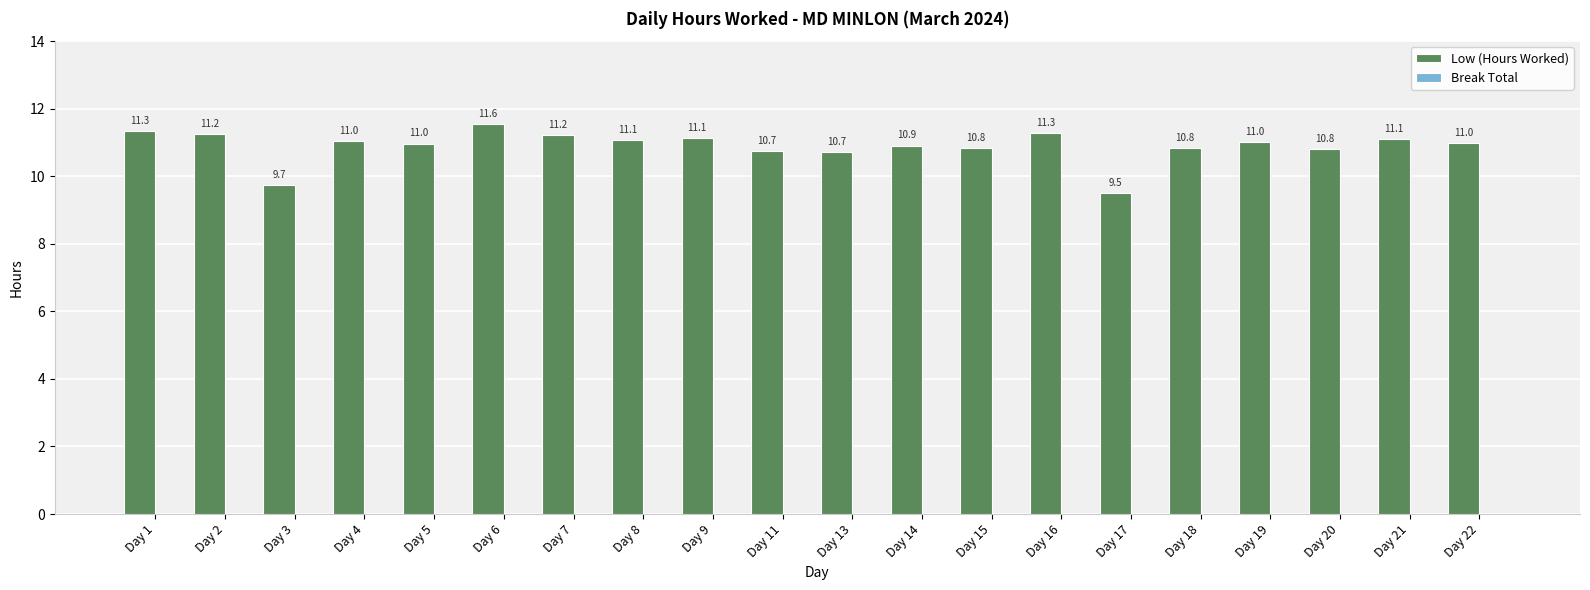

Approximately how many times larger is the value at Day 7 compared to Day 16?

1.0